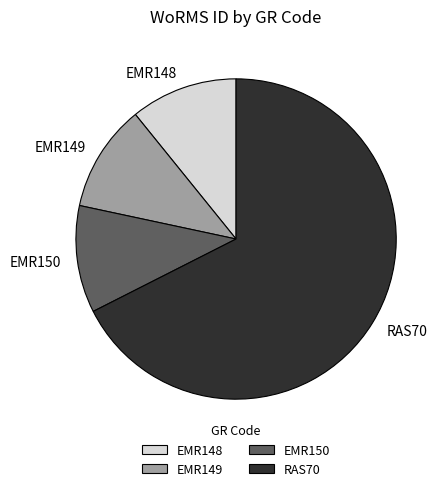

How many slices are in this pie chart?

4